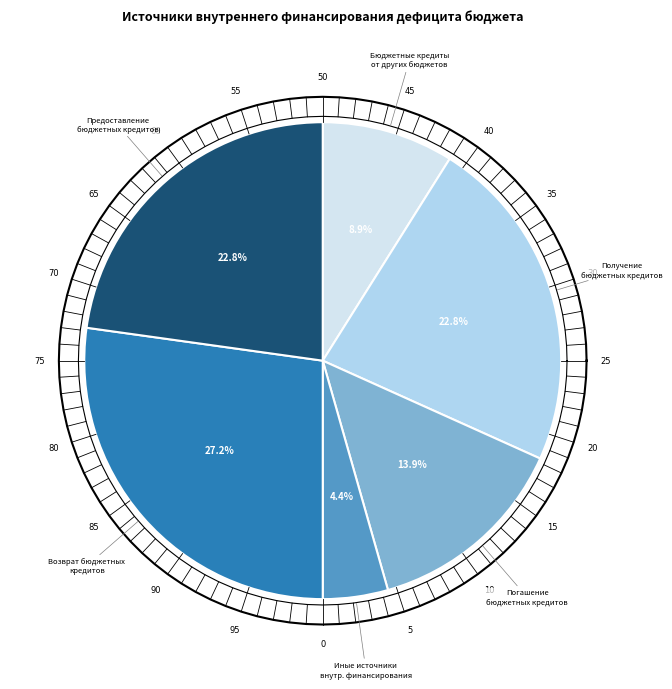

What percentage is the Погашение бюджетных кредитов slice, to the nearest percent?

14%